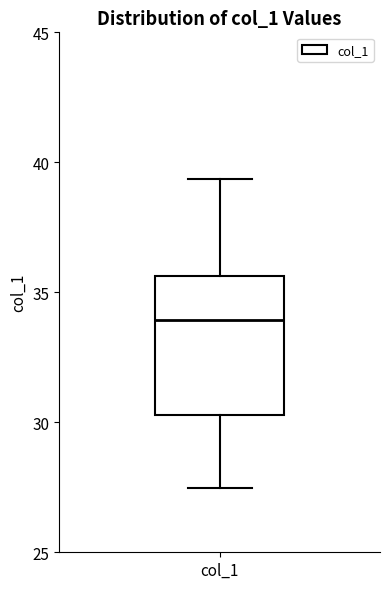

Where does the lower whisker of the box for col_1 end on the y-axis? The values are not printed on the chart, so give them approximately, as read against the axis.

27.5